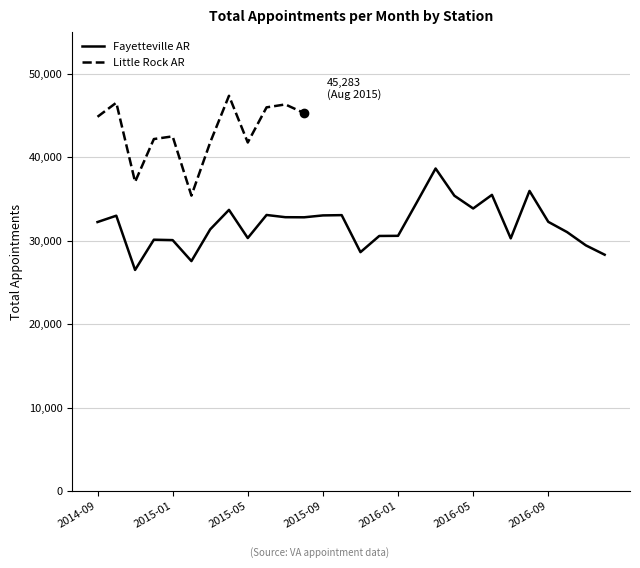

What is the average value?

31947